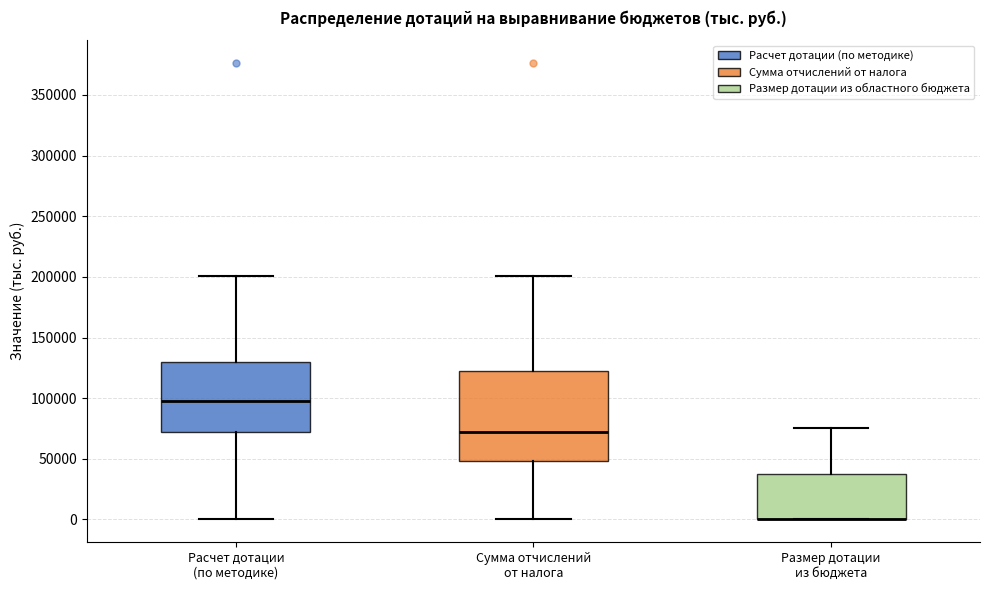

Reading left to right, transcribe this box plot: for each box, give where its median line is, the range the box spans, and where its two whiskers end, as read against the y-axis. The values are not printed on the chart, so give them approximately, as read against the axis.

Расчет дотации (по методике): median 95000, box 70000 to 130000, whiskers 0 to 200000
Сумма отчислений от налога: median 70000, box 50000 to 125000, whiskers 0 to 200000
Размер дотации из бюджета: median 0 (drawn on the box's lower edge), box 0 to 40000, whiskers 0 to 75000